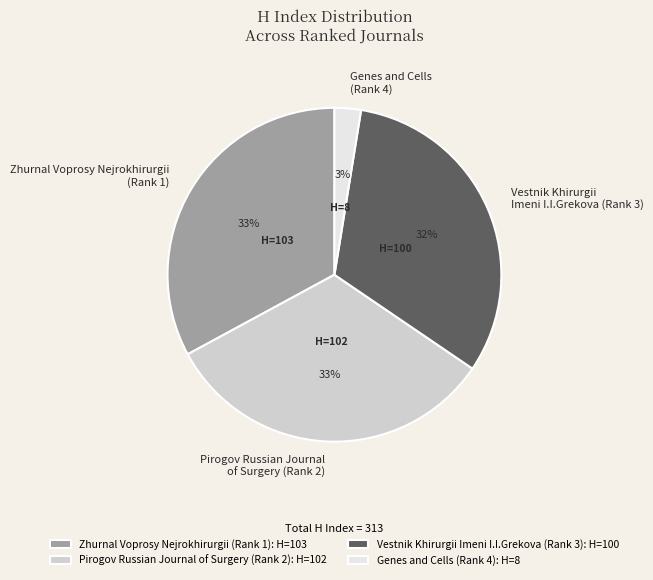

Between Vestnik Khirurgii Imeni I.I.Grekova (Rank 3) and Genes and Cells (Rank 4), which is larger?

Vestnik Khirurgii Imeni I.I.Grekova (Rank 3)